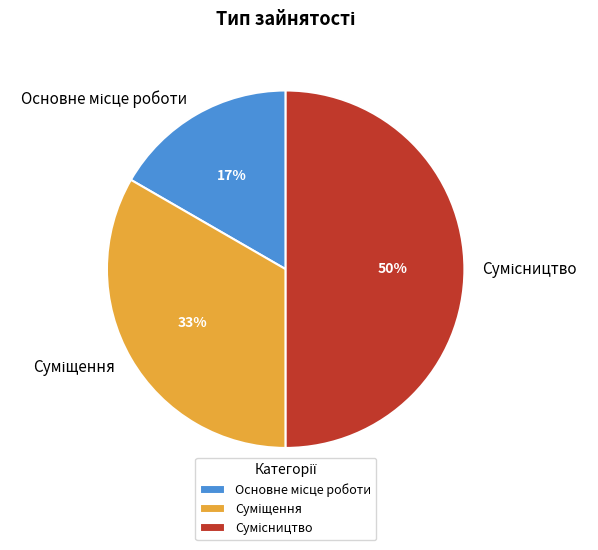

To the nearest percent, what is the difference between the largest and smallest slice percentages?

33%